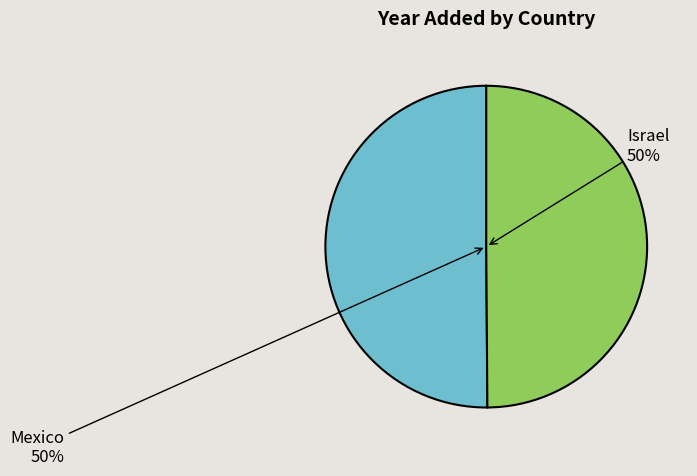

Do Mexico and Israel together represent more than half of the pie?

Yes